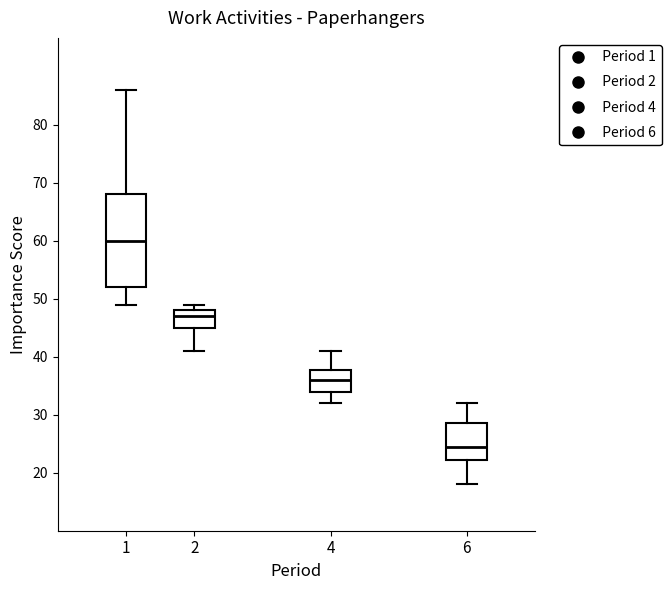

Comparing the boxes themselves (not the whiskers), which one is the tallest?

1